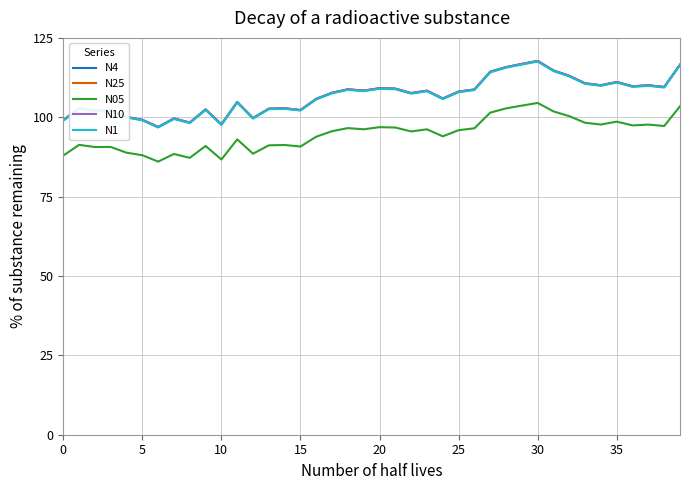

True or false: N25 and N05 cross at least once.

False